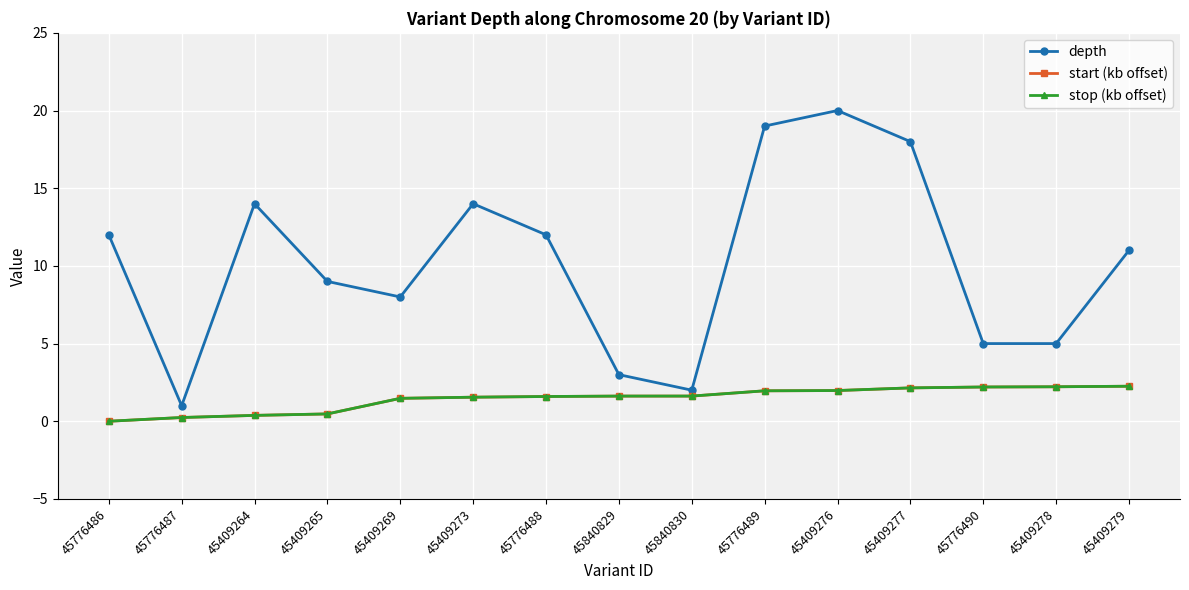

What is the maximum value shown in the chart?

20.0